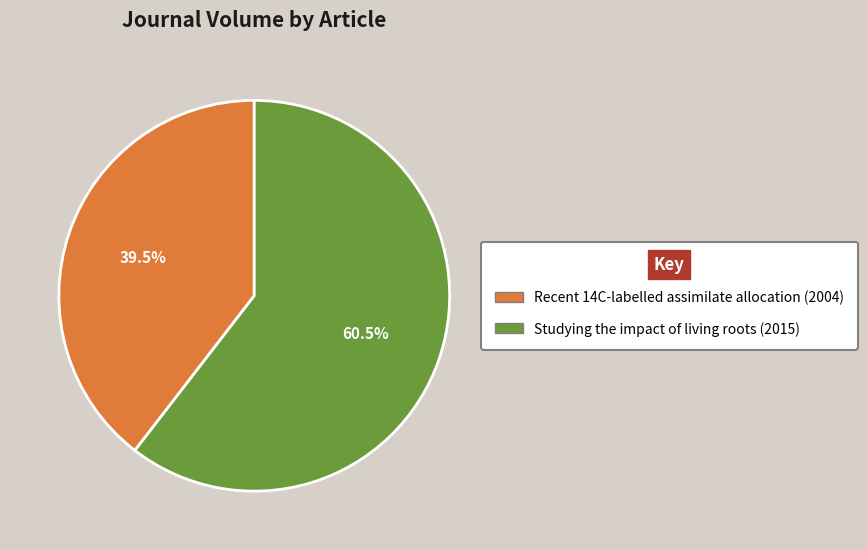

Which has a higher value, Recent 14C-labelled assimilate allocation (2004) or Studying the impact of living roots (2015)?

Studying the impact of living roots (2015)